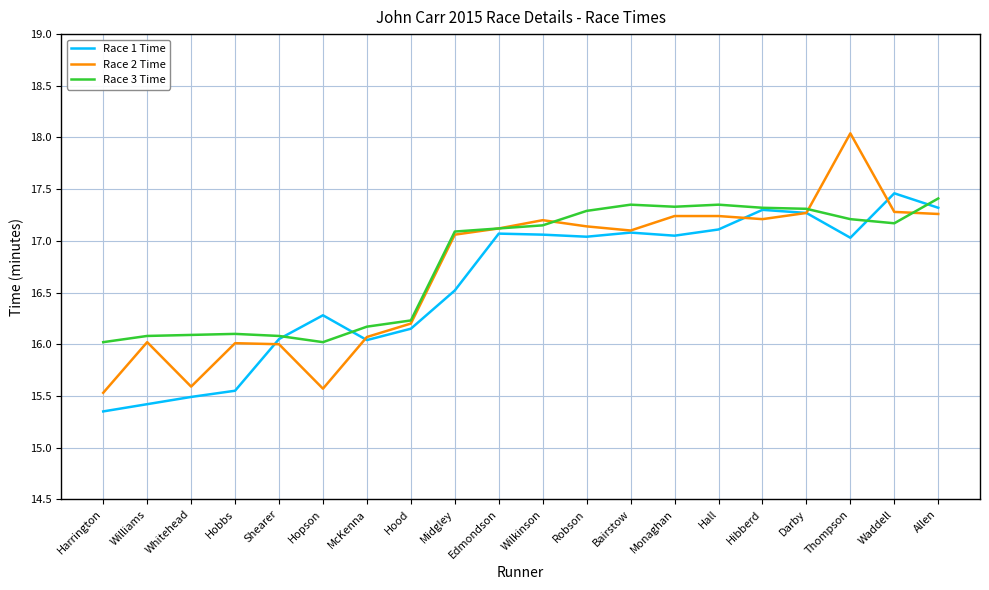

How many lines are shown in the chart?

3